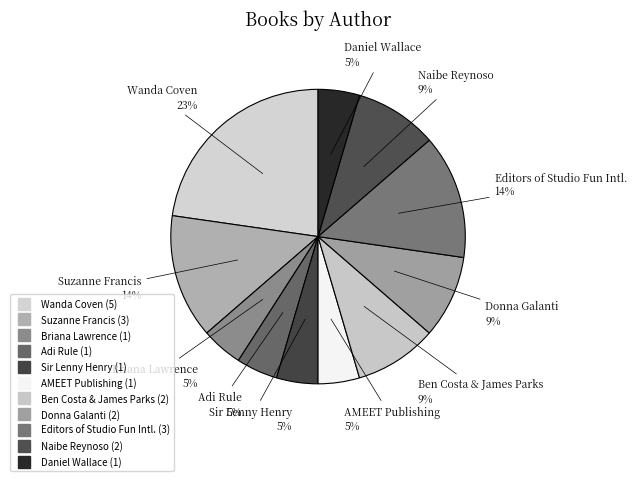

Which category has the biggest portion of the pie?

Wanda Coven